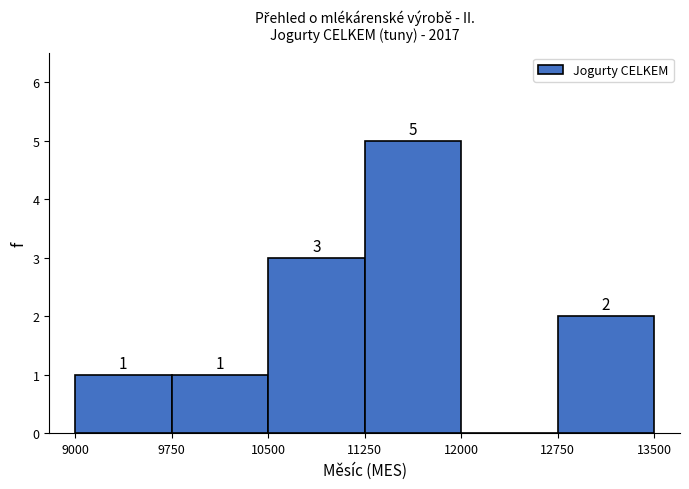

Which range on the x-axis has the tallest bar?

11250 to 12000